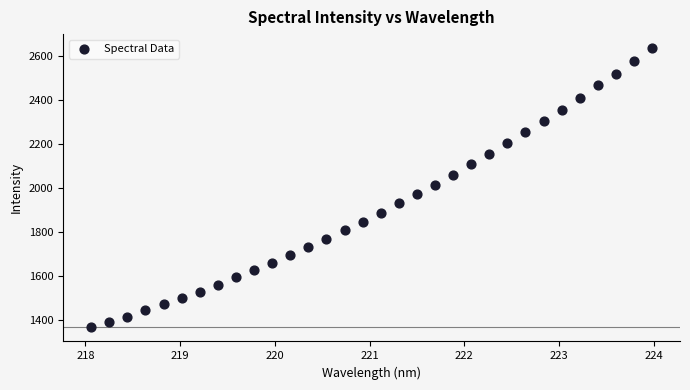

What is the range of X values (max minus min)?

5.9